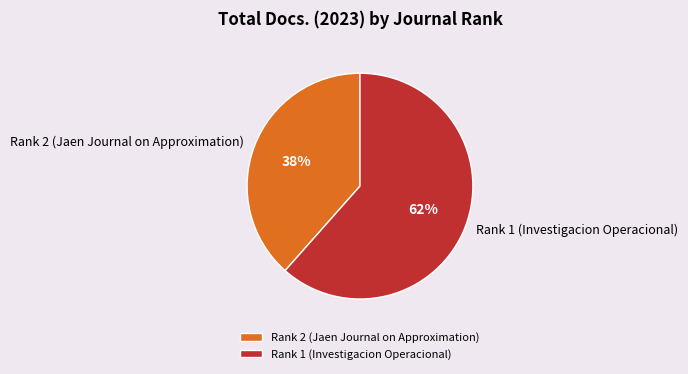

What percentage is the Rank 2 (Jaen Journal on Approximation) slice, to the nearest percent?

38%